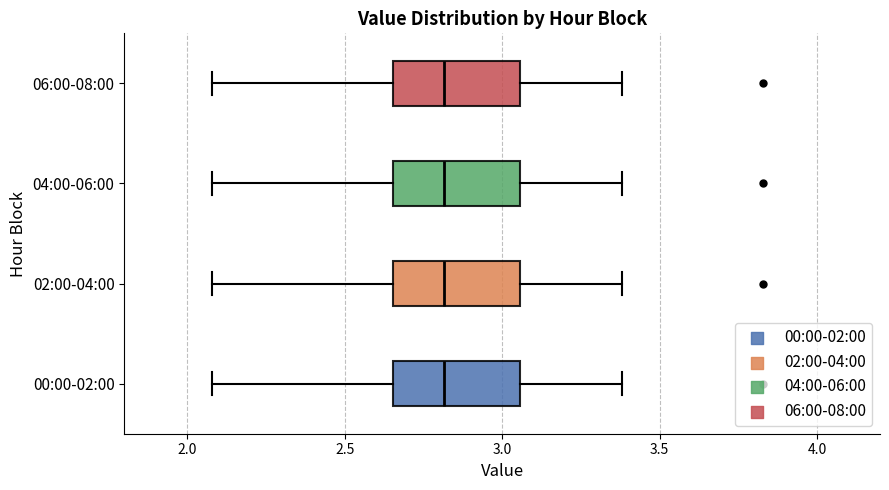

Where does the median line of the box for 04:00-06:00 sit on the x-axis? The values are not printed on the chart, so give them approximately, as read against the axis.

2.80